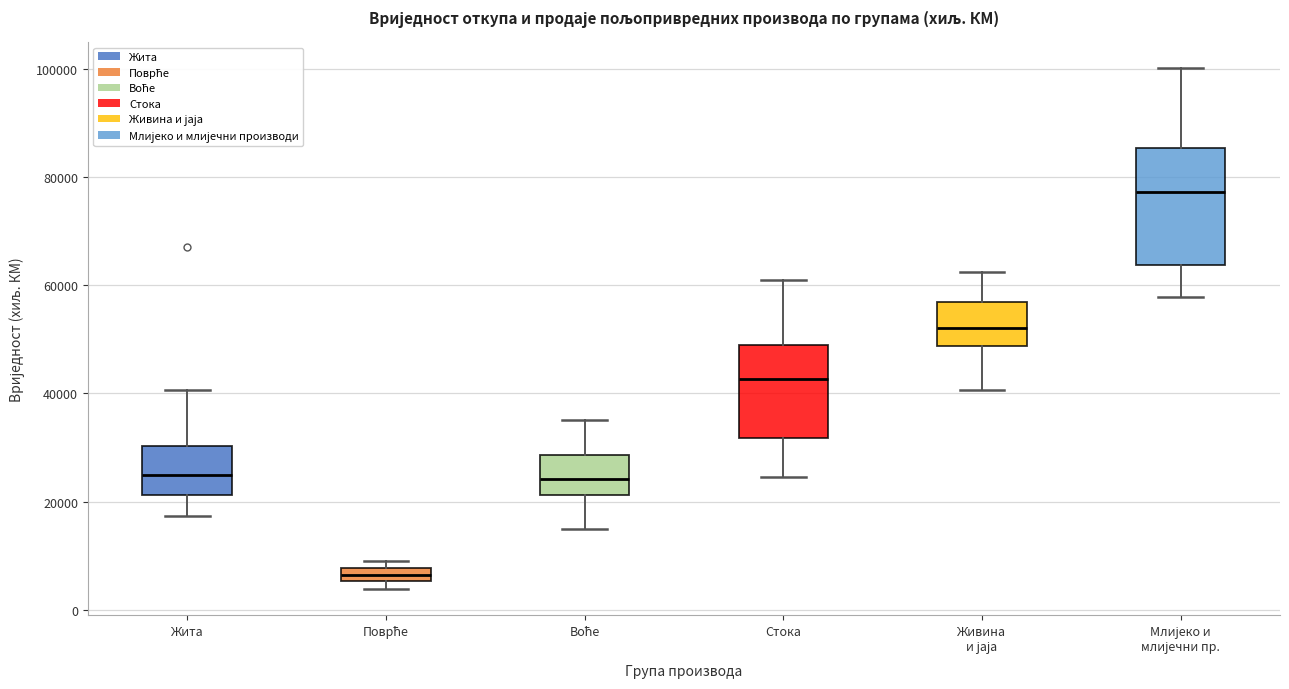

Comparing the boxes themselves (not the whiskers), which one is the tallest?

Млијеко и млијечни пр.